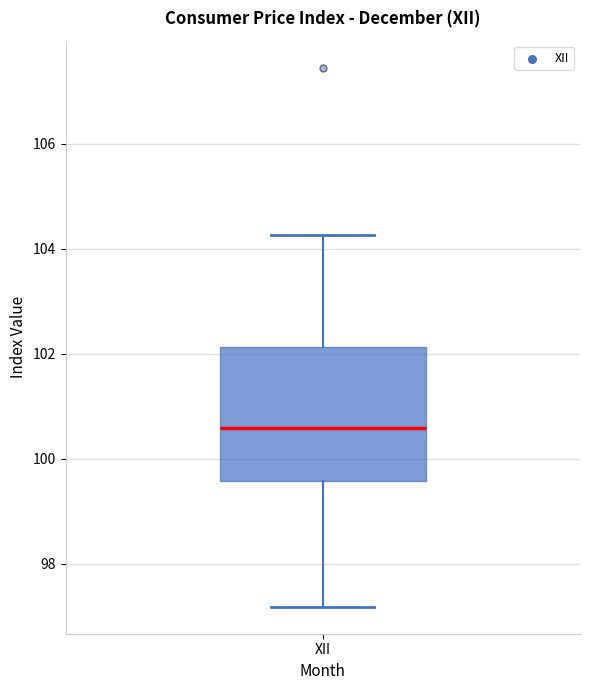

Where is the lower edge of the box for XII on the y-axis? The values are not printed on the chart, so give them approximately, as read against the axis.

99.6